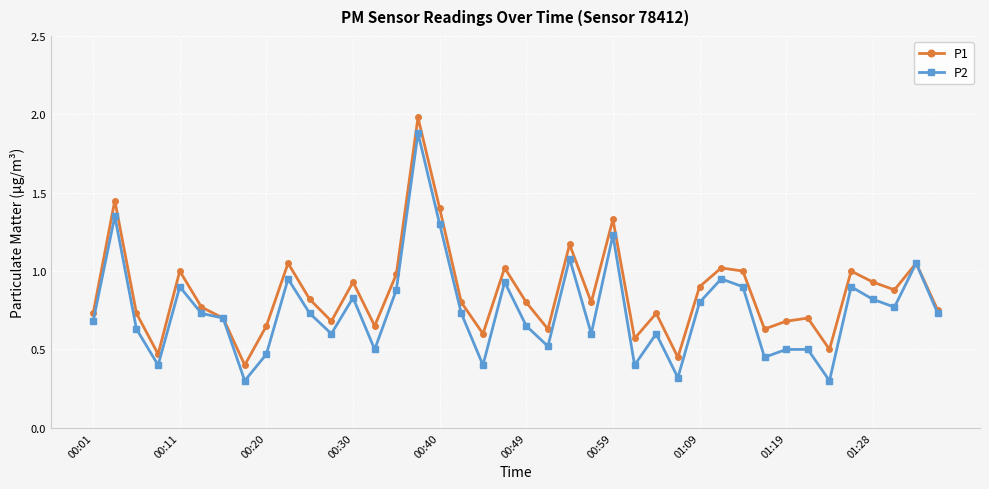

At how many categories does at least one series exceed 0?

40